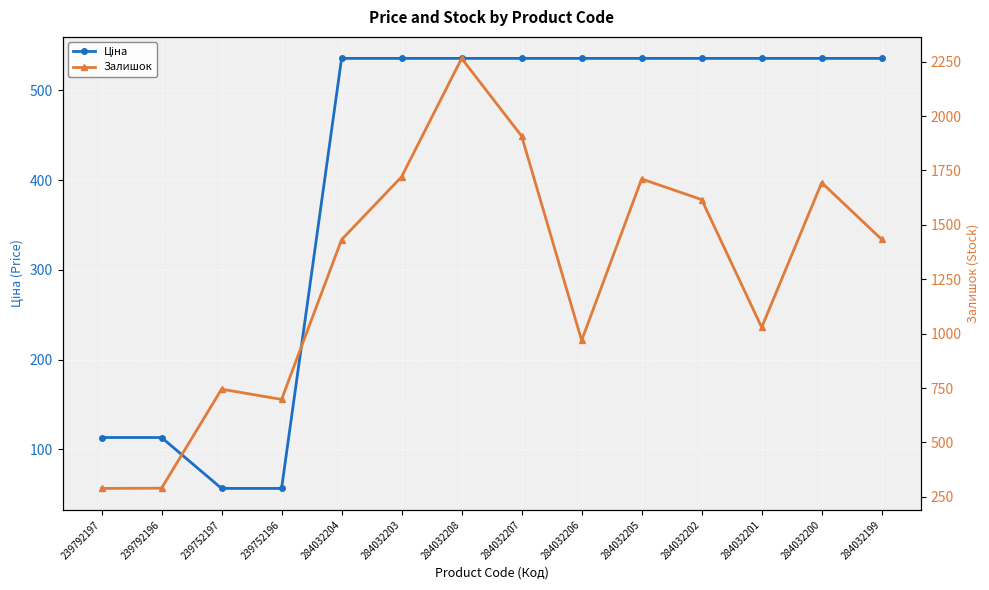

True or false: Ціна and Залишок intersect in this chart.

False